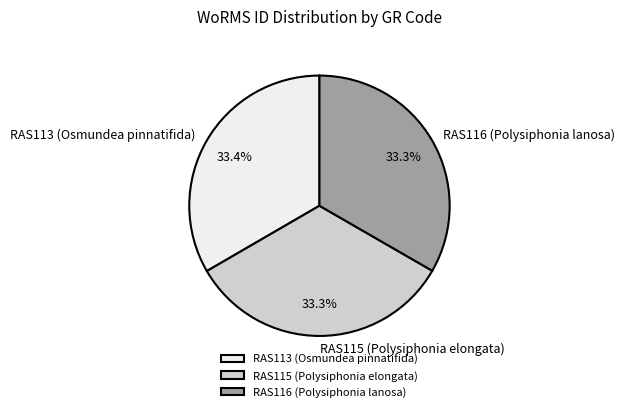

The RAS113 (Osmundea pinnatifida) slice represents 33% of the pie. True or false?

True